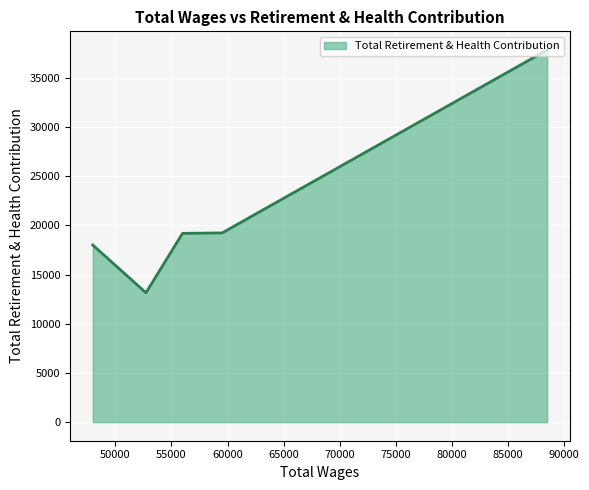

True or false: the data has more than 1 interior local peaks.

False